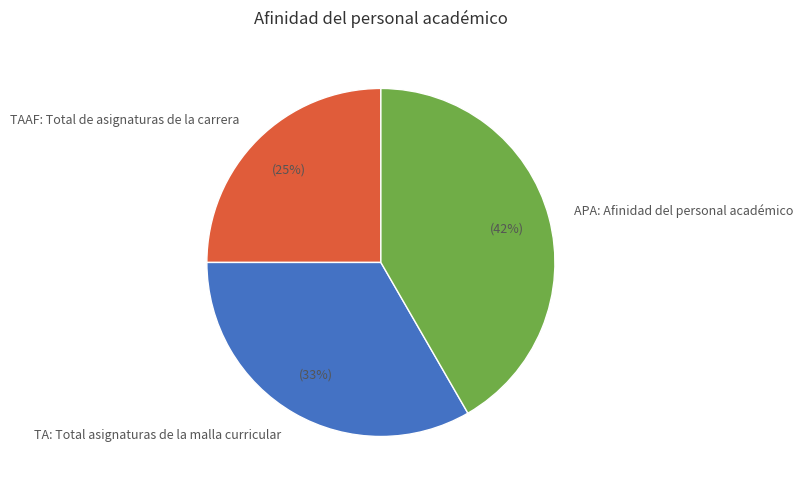

Between TA: Total asignaturas de la malla curricular and APA: Afinidad del personal académico, which is larger?

APA: Afinidad del personal académico